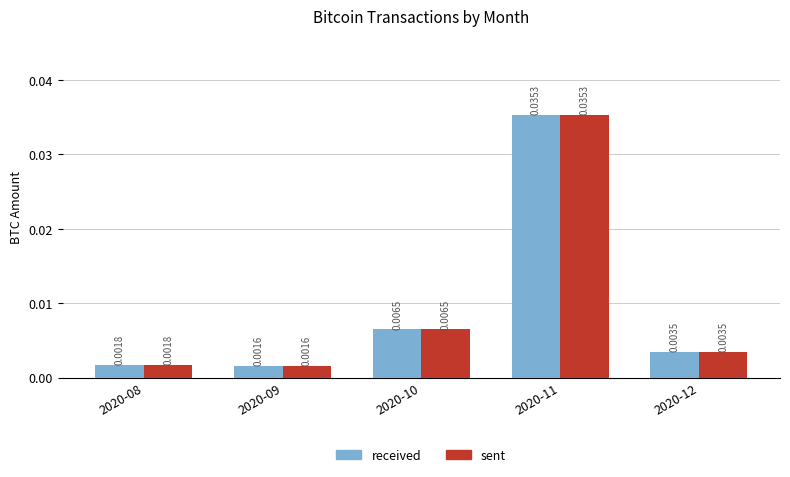

Rank the categories by sent value from lowest to highest.

2020-09, 2020-08, 2020-12, 2020-10, 2020-11